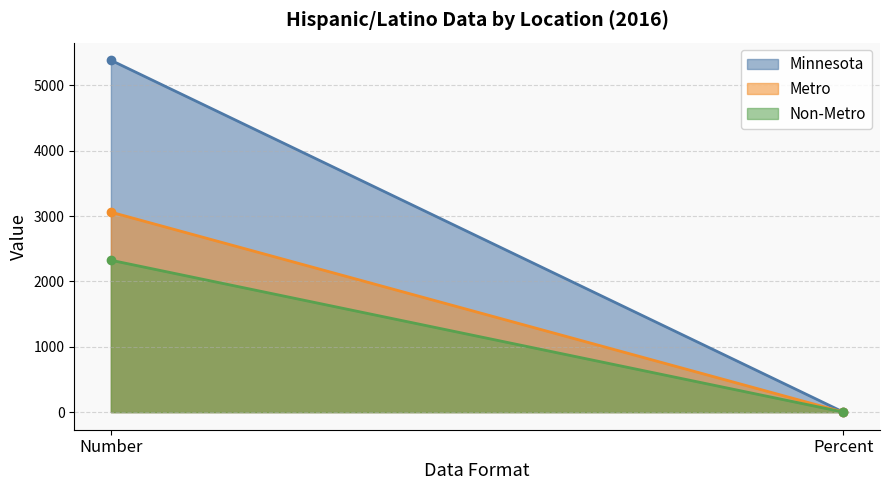

True or false: Minnesota has a value of 0.5 at Percent.

True